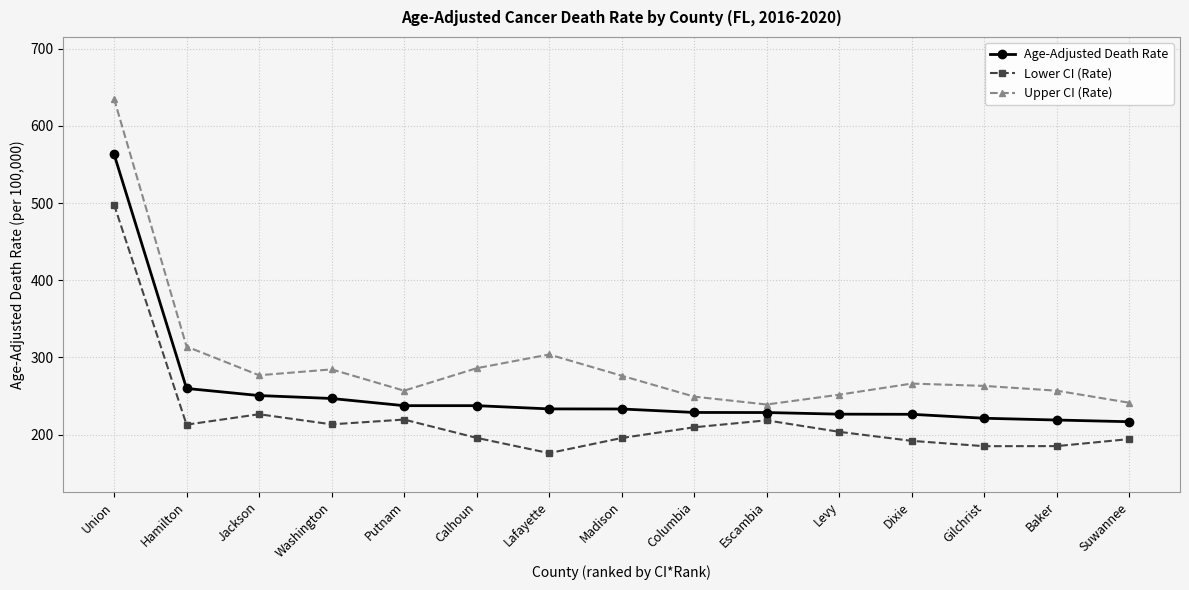

In Upper CI (Rate), how many points are higher than both neighbors (excluding endpoints)?

3